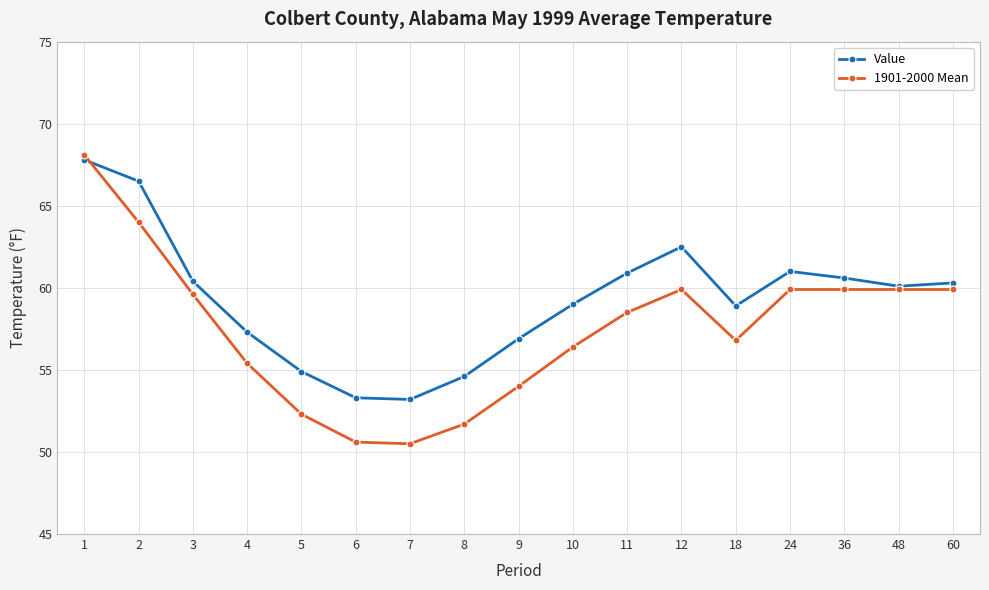

Which series has the largest range (max minus min)?

1901-2000 Mean